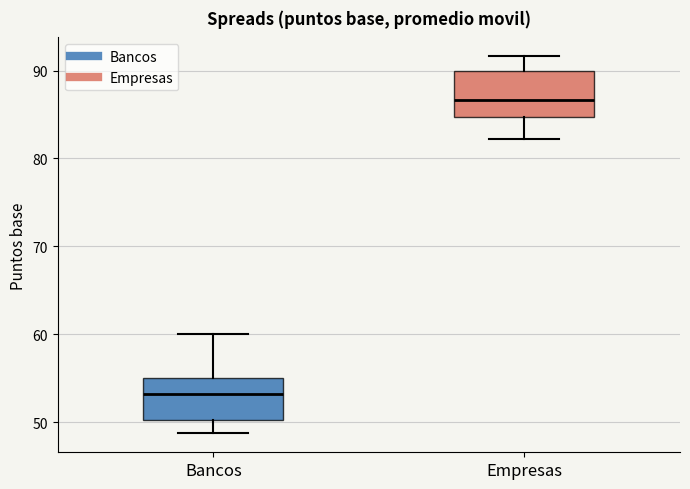

Reading left to right, read every box against the y-axis: the position of its median line, the range the box covers, and the ends of its whiskers. The values are not printed on the chart, so give them approximately, as read against the axis.

Bancos: median 53, box 50 to 55, whiskers 49 to 60
Empresas: median 87, box 85 to 90, whiskers 82 to 92